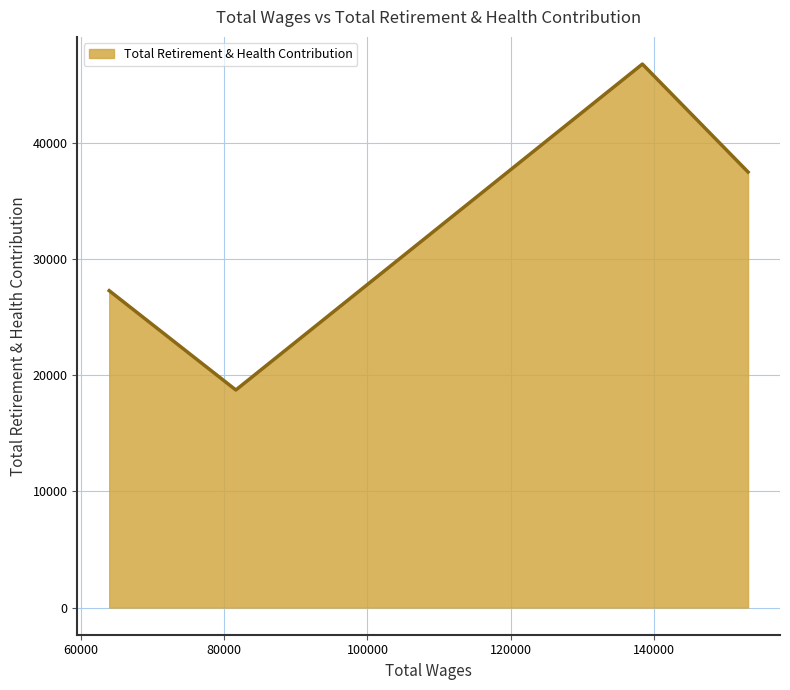

What is the difference between the second highest and second lowest values?

10219